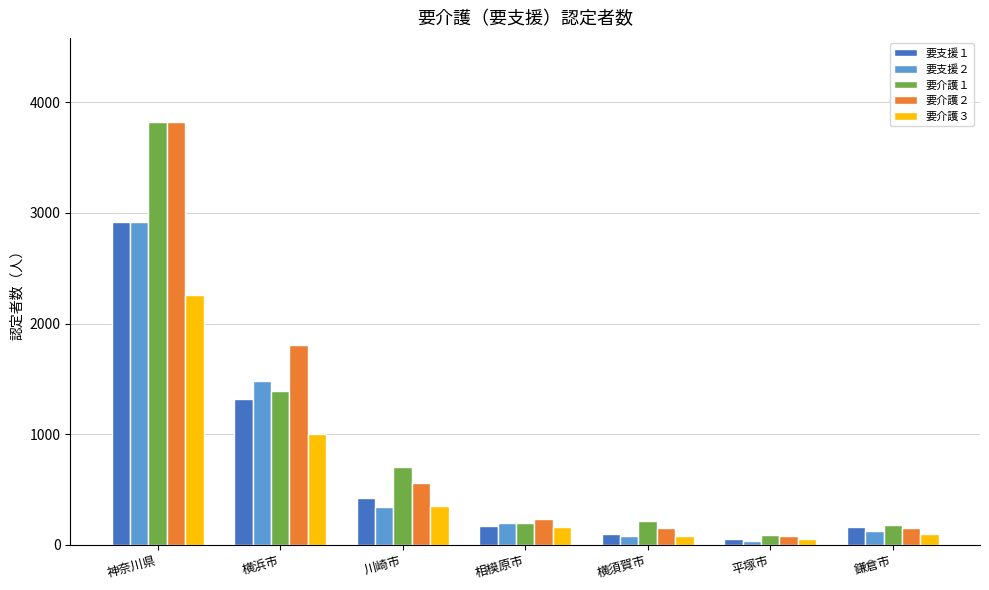

The 要介護２ series shows 150 at 鎌倉市. True or false?

True